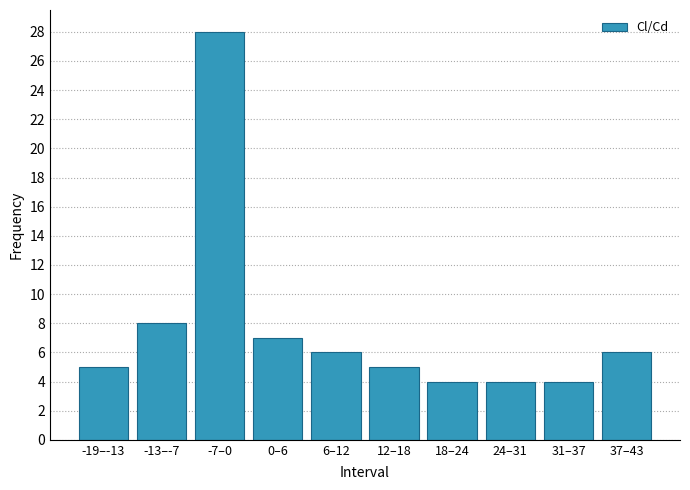

Reading left to right, extract all data points from this chart.

-19–-13=5	-13–-7=8	-7–0=28	0–6=7	6–12=6	12–18=5	18–24=4	24–31=4	31–37=4	37–43=6